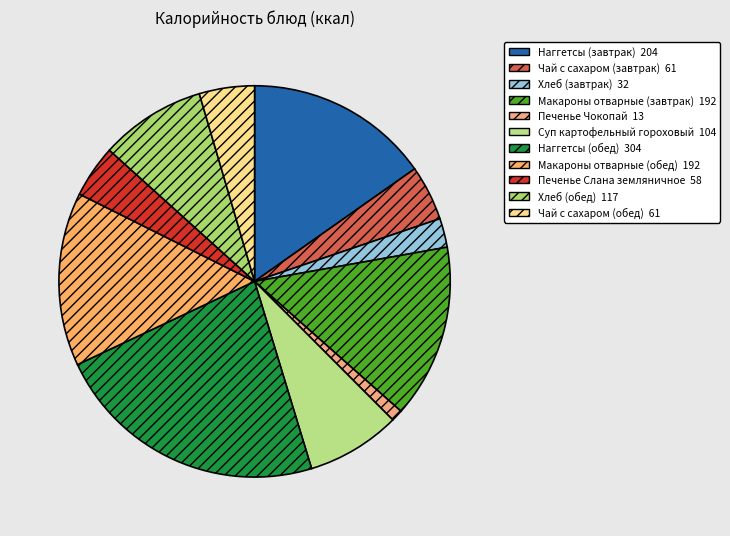

Between Наггетсы (обед) and Макароны отварные (завтрак), which is larger?

Наггетсы (обед)